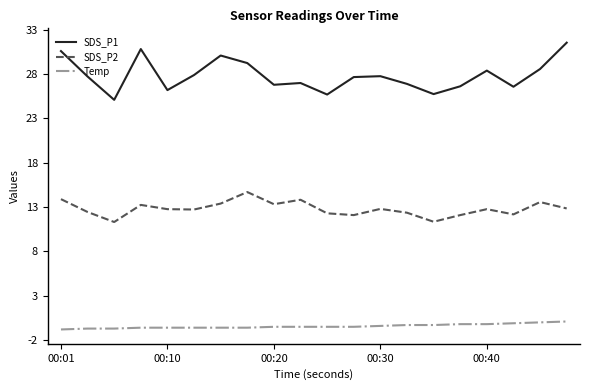

Which series has the largest range (max minus min)?

SDS_P1